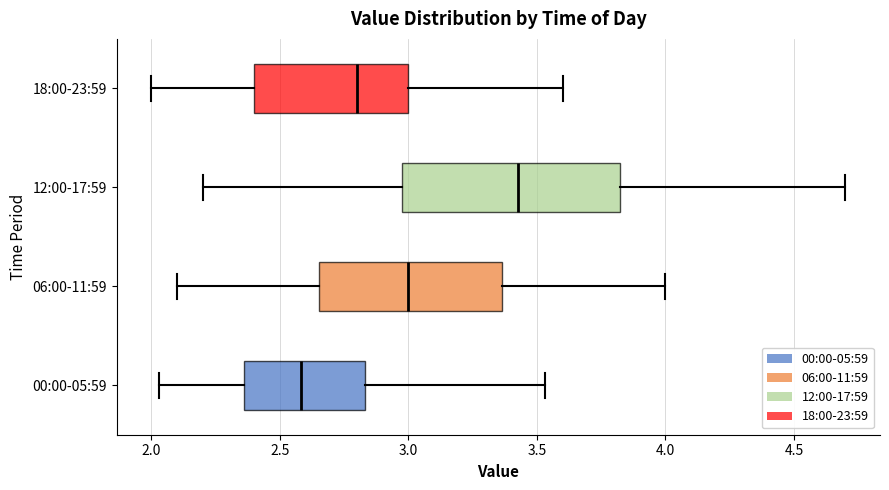

Where does the median line of the box for 12:00-17:59 sit on the x-axis? The values are not printed on the chart, so give them approximately, as read against the axis.

3.45